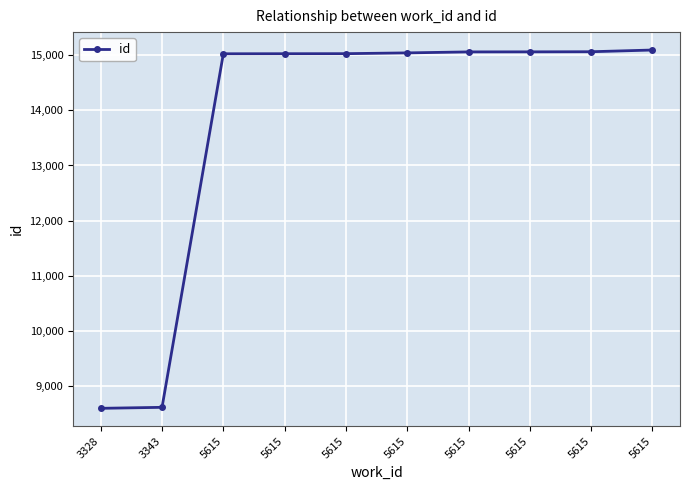

Rank the categories by value from lowest to highest.

3328, 3343, 5615, 5615, 5615, 5615, 5615, 5615, 5615, 5615